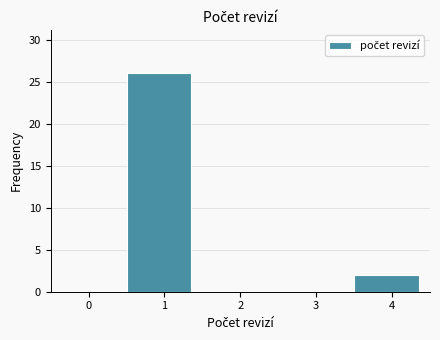

Reading left to right, transcribe all the data shown in this chart.

0=0	1=26	2=0	3=0	4=2